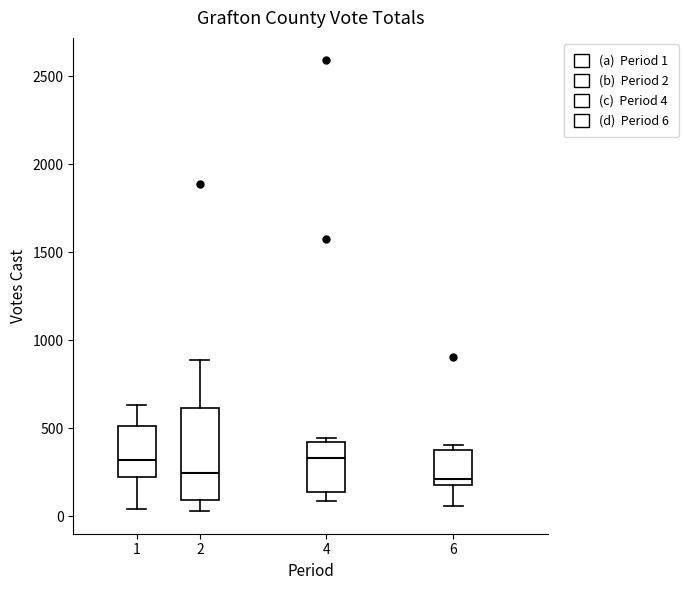

Which box is the tallest, from its lower edge to its upper edge?

2